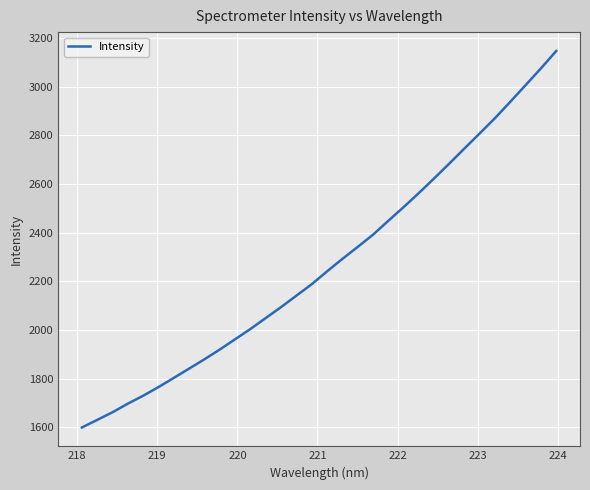

What is the greatest value displayed?

3147.3